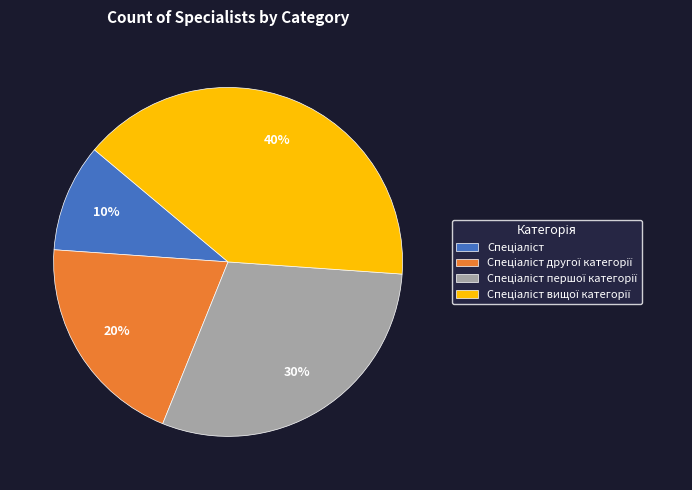

Is there any slice that represents more than half of the pie?

No